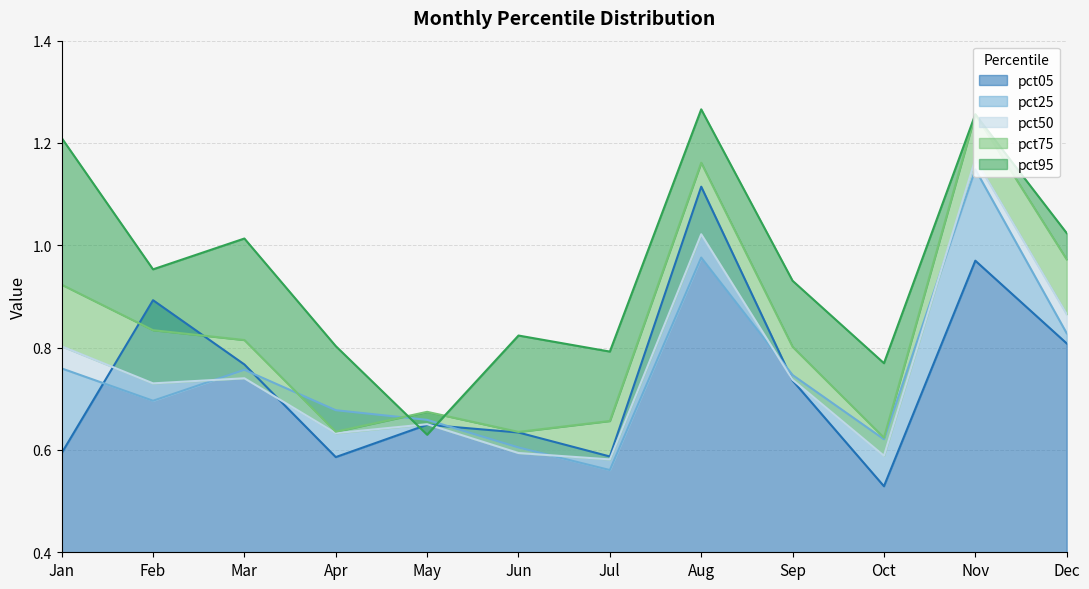

The pct05 series shows 0.6 at Jan. True or false?

True